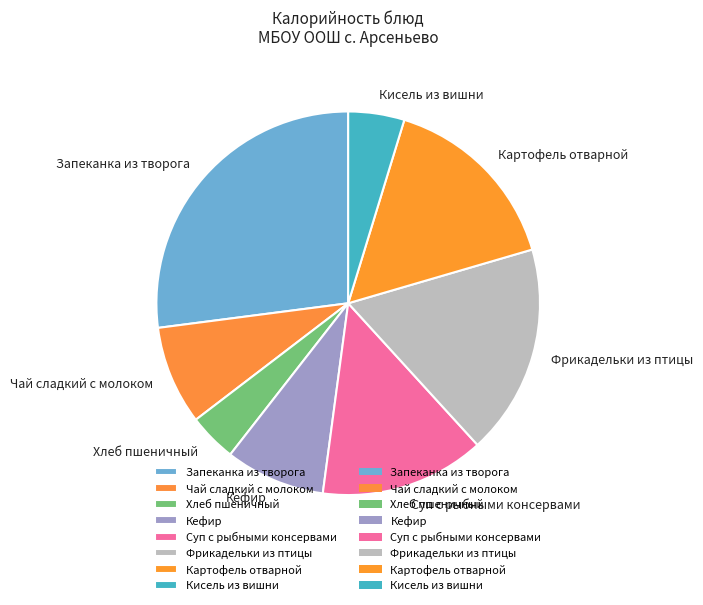

What is the ratio of the value at Чай сладкий с молоком to the value at Кефир?

1.0